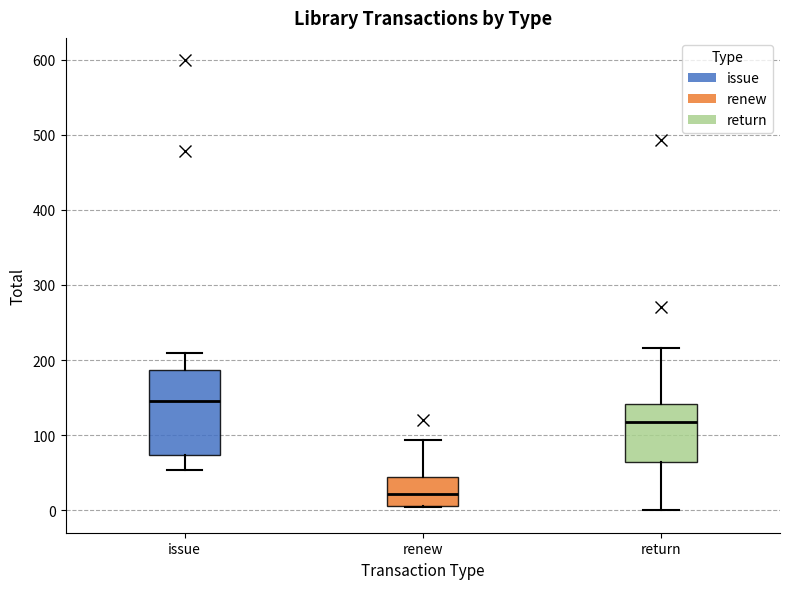

Comparing the boxes themselves (not the whiskers), which one is the tallest?

issue